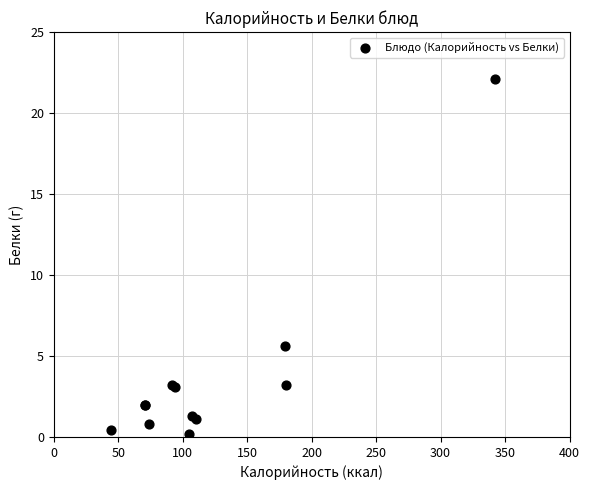

What Y value in the scatter plot is closest to 11?

5.6